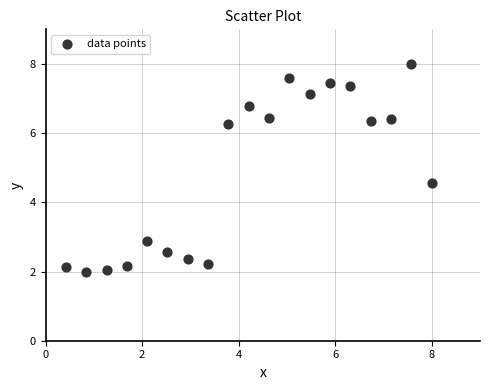

What Y value in the scatter plot is closest to 5?

4.5